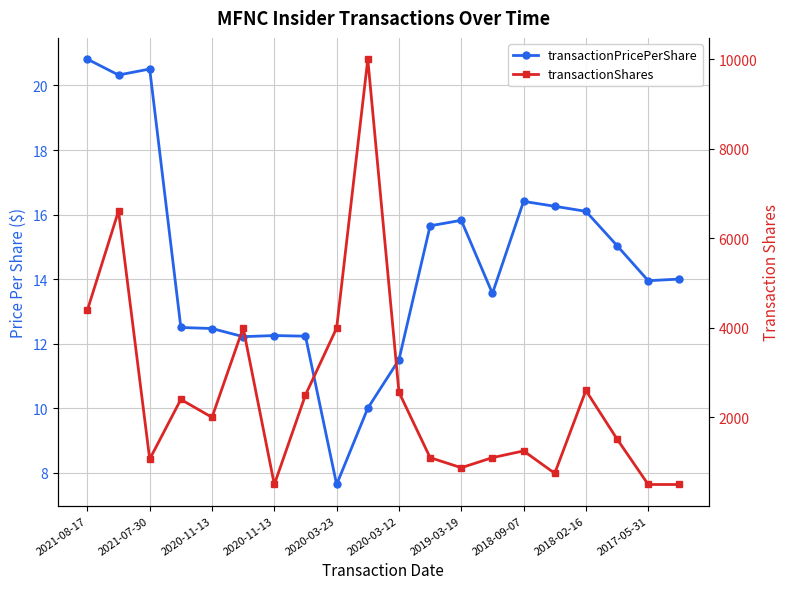

Is the value of transactionShares at 2018-09-07 greater than the value of transactionPricePerShare at 2020-03-23?

Yes